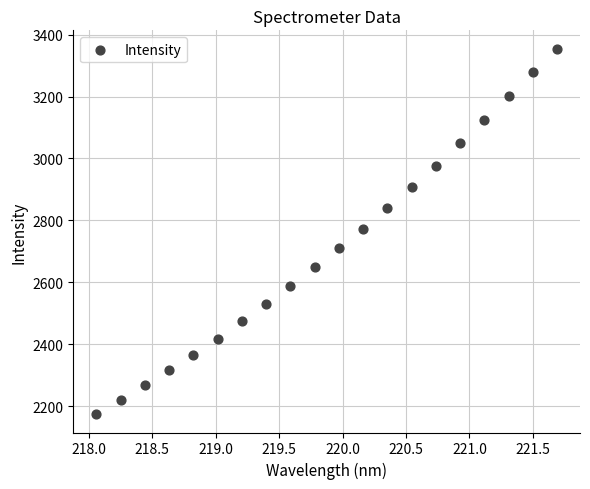

What is the range of Y values (max minus min)?

1181.4